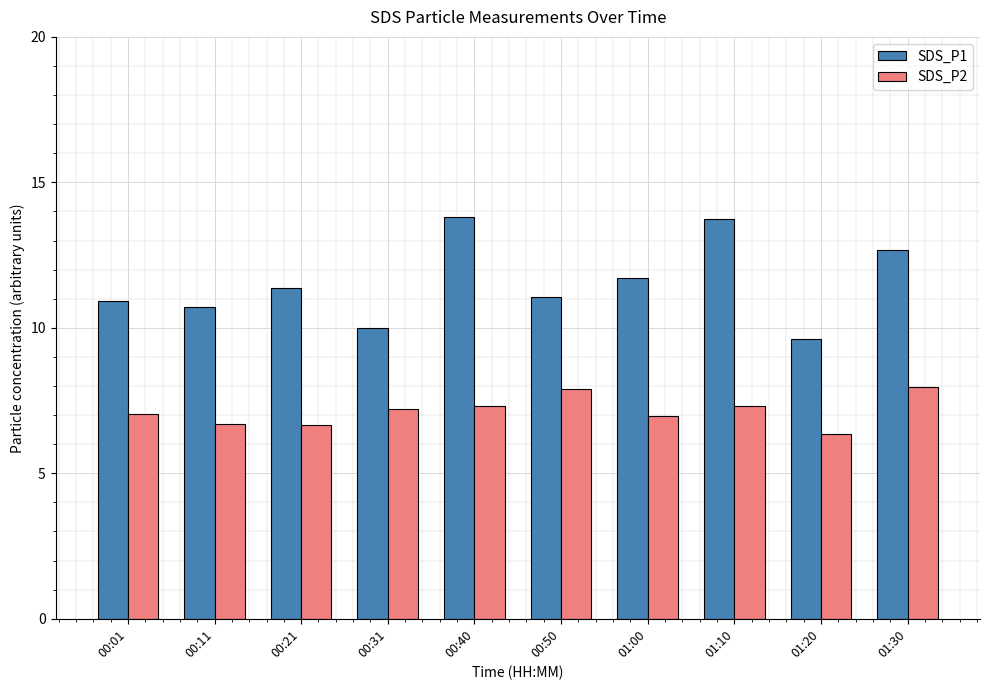

Is it true that SDS_P1 equals 13.8 at 00:40?

True